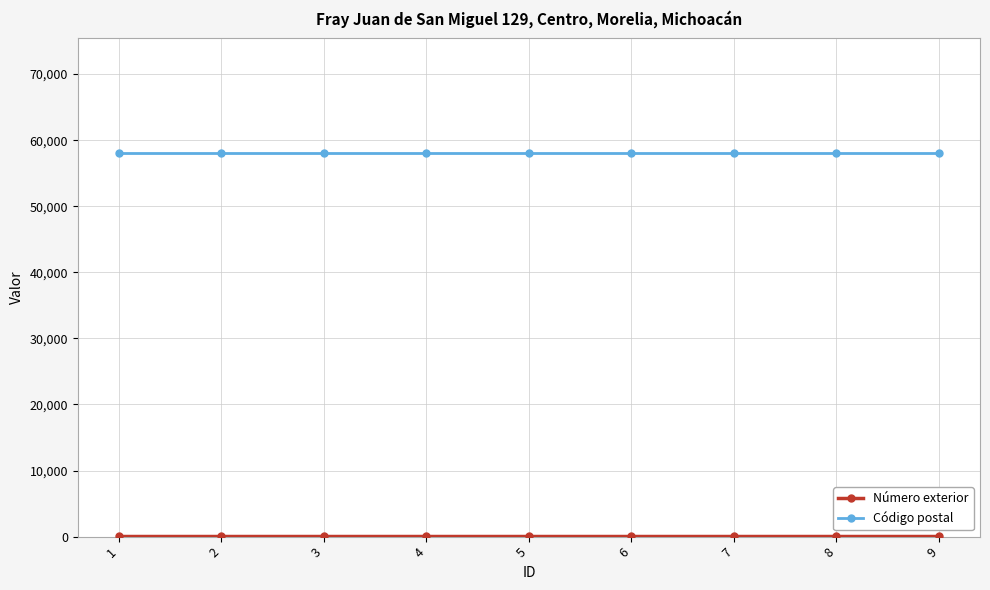

The value of Código postal at 3 is 17142. True or false?

False